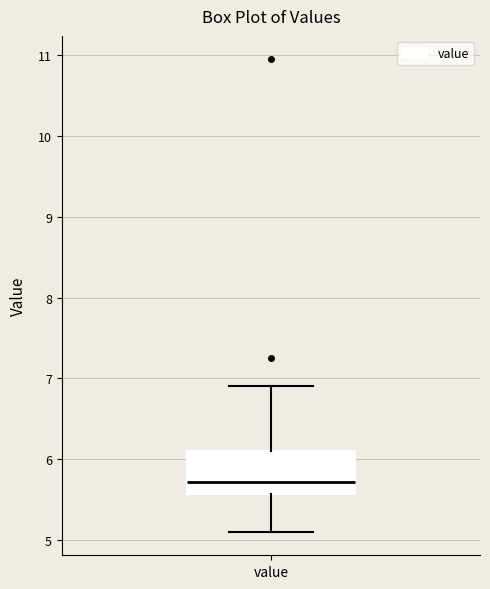

Read this box plot against the y-axis: the position of the median line, the range covered by the box, and the ends of both whiskers. The values are not printed on the chart, so give them approximately, as read against the axis.

median 5.7, box 5.6 to 6.1, whiskers 5.1 to 6.9